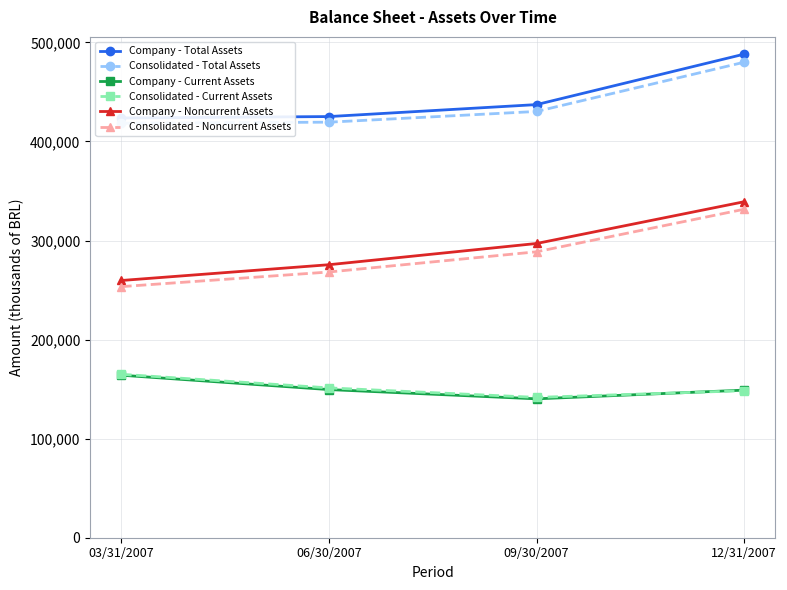

What position from the left is 12/31/2007?

4